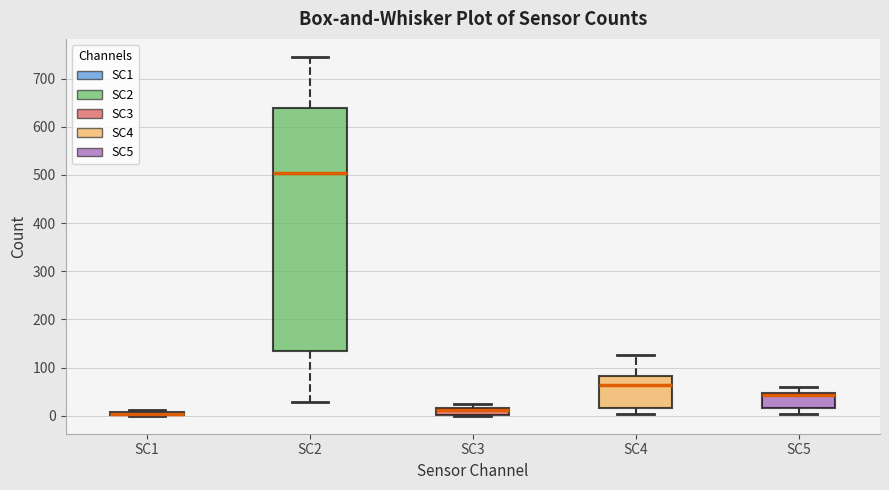

Where is the upper edge of the box for SC1 on the y-axis? The values are not printed on the chart, so give them approximately, as read against the axis.

10